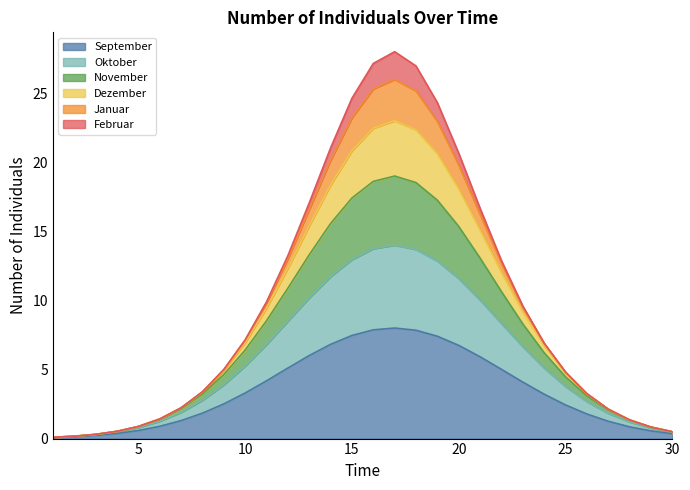

What is the highest value of the September series?

8.0